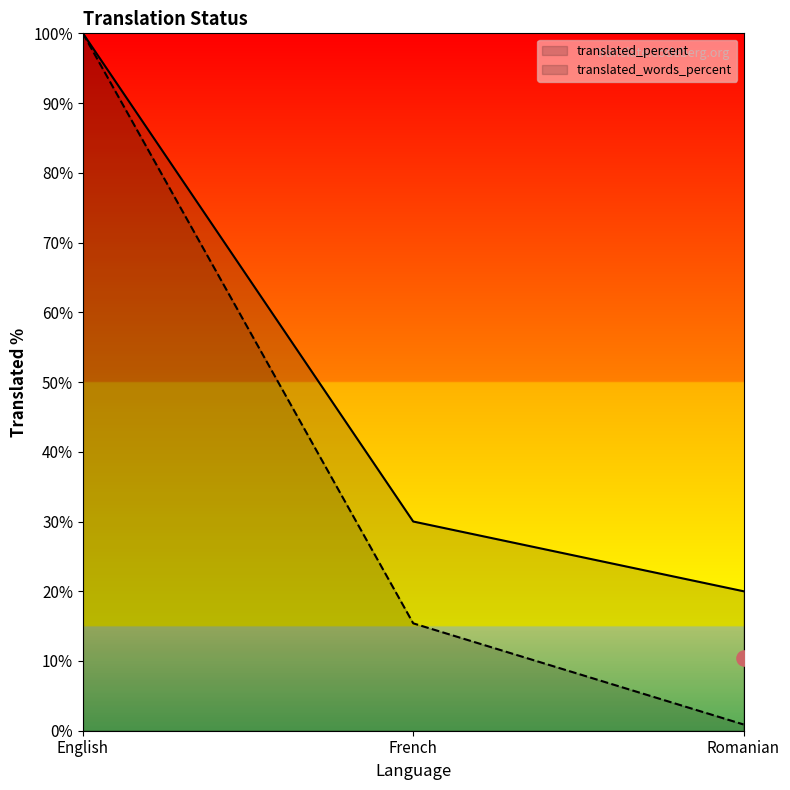

Which series reaches the maximum Y coordinate?

translated_percent_line